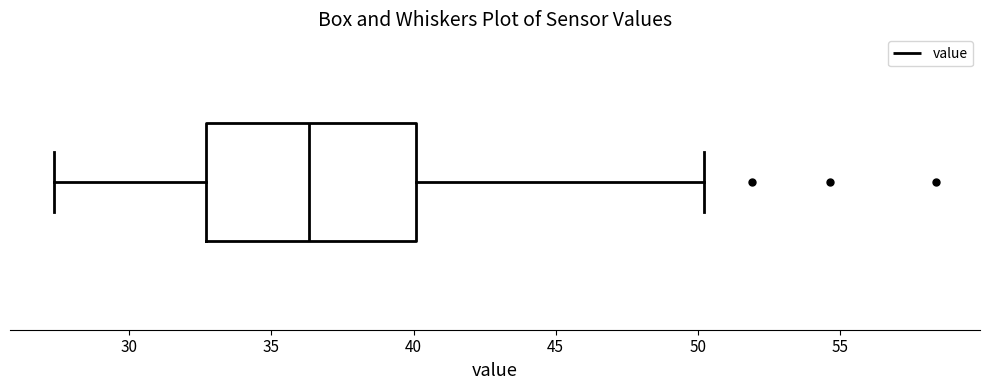

Transcribe this box plot: give where the median line is, the range the box spans, and where the two whiskers end, as read against the x-axis. The values are not printed on the chart, so give them approximately, as read against the axis.

median 36.5, box 32.5 to 40.0, whiskers 27.5 to 50.0